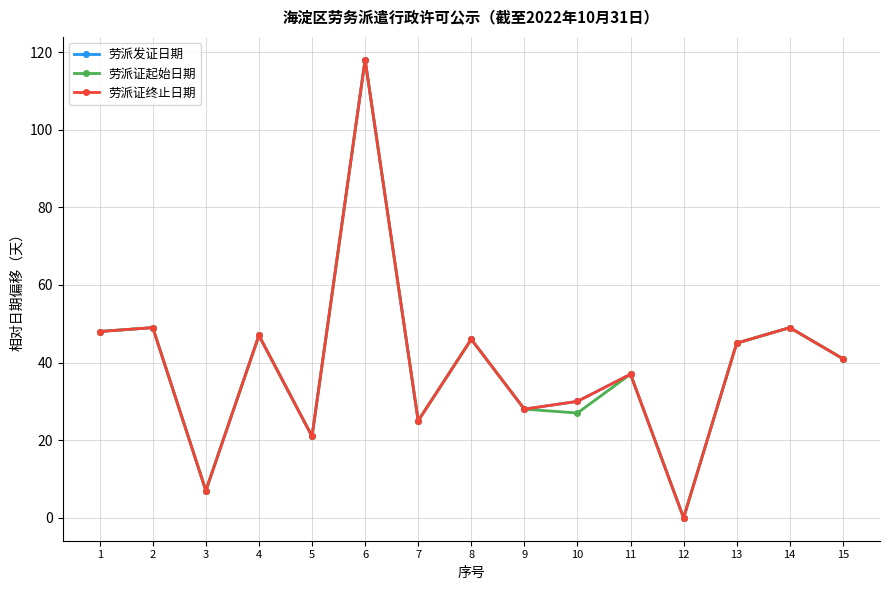

Does the chart display data point markers on the line(s)?

Yes